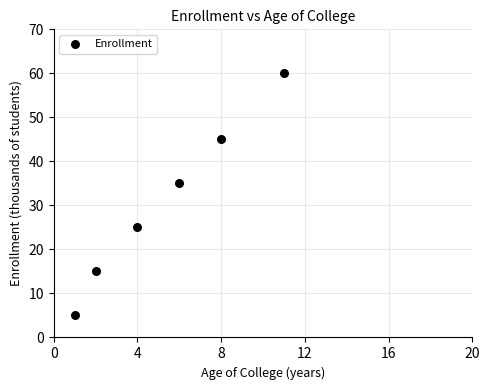

What is the range of Y values (max minus min)?

55